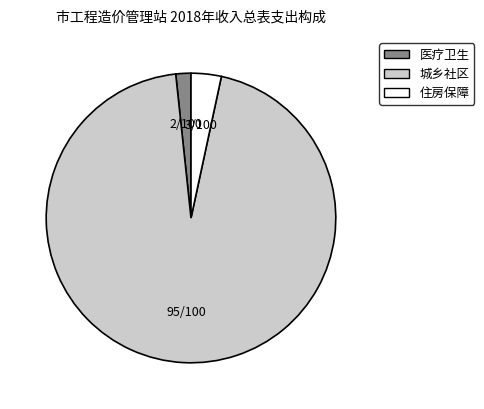

Count the number of slices in the pie.

3